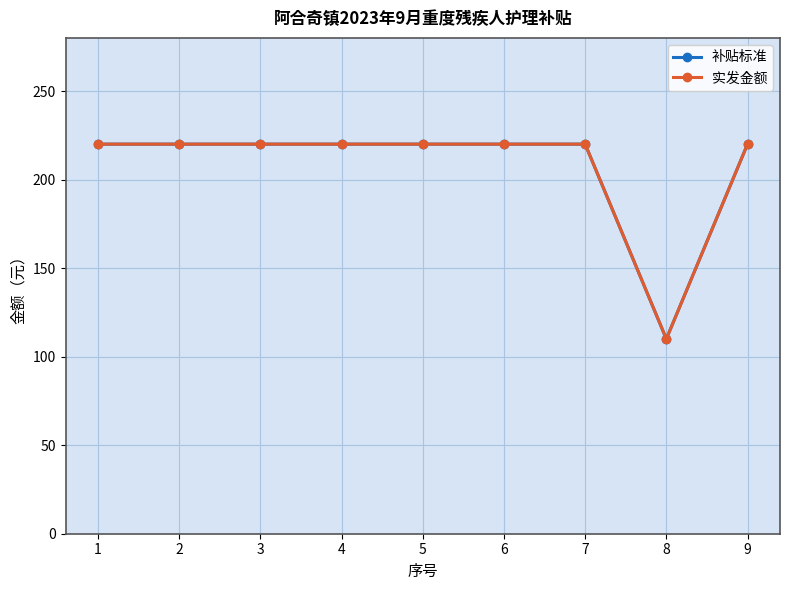

Between 5 and 2, which is larger?

5